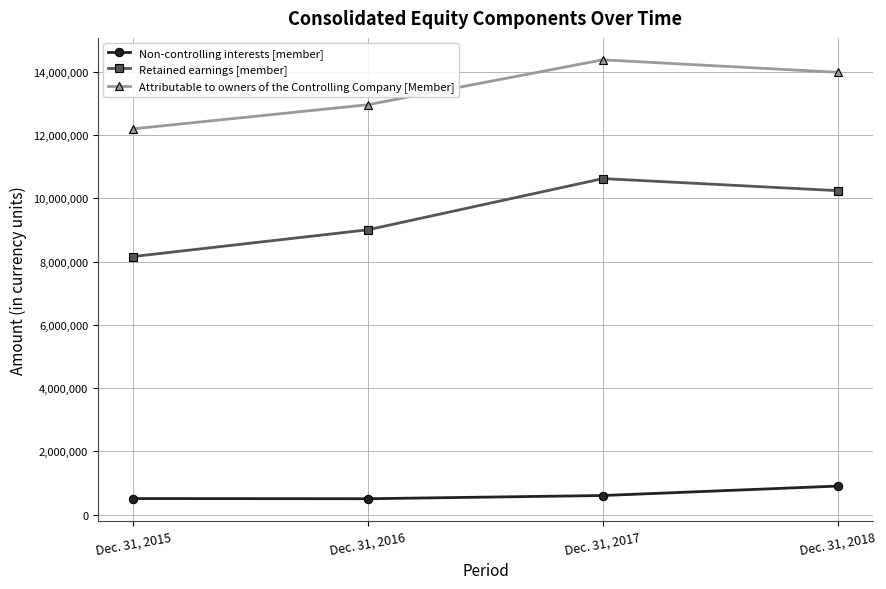

What is the sum of the Attributable to owners of the Controlling Company [Member] values at Dec. 31, 2018 and Dec. 31, 2015?

26172141